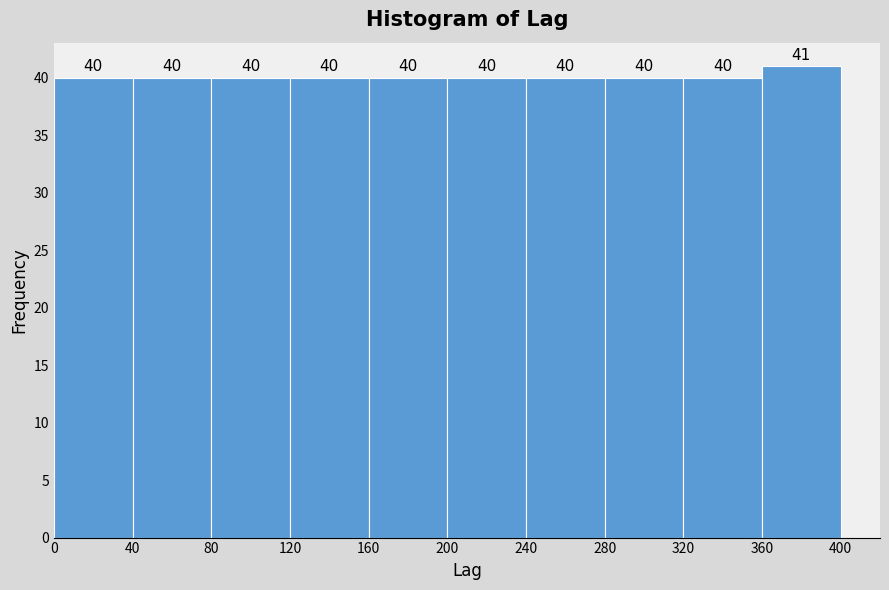

Which range on the x-axis has the tallest bar?

360 to 400